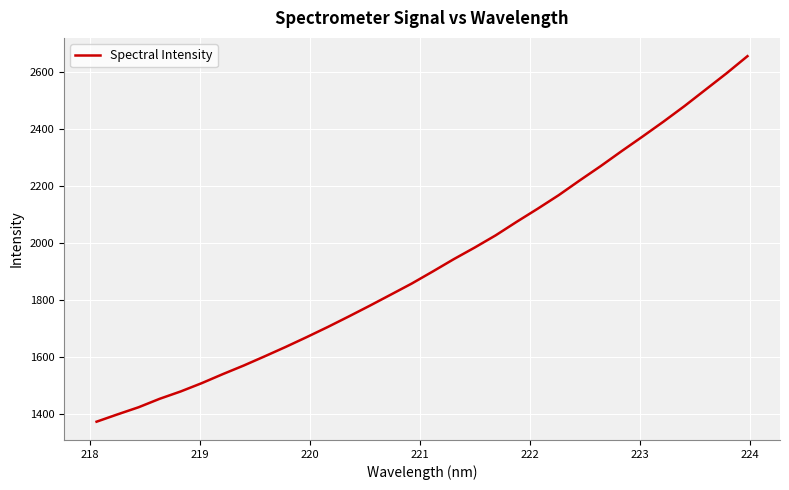

What is the maximum value shown in the chart?

2654.3